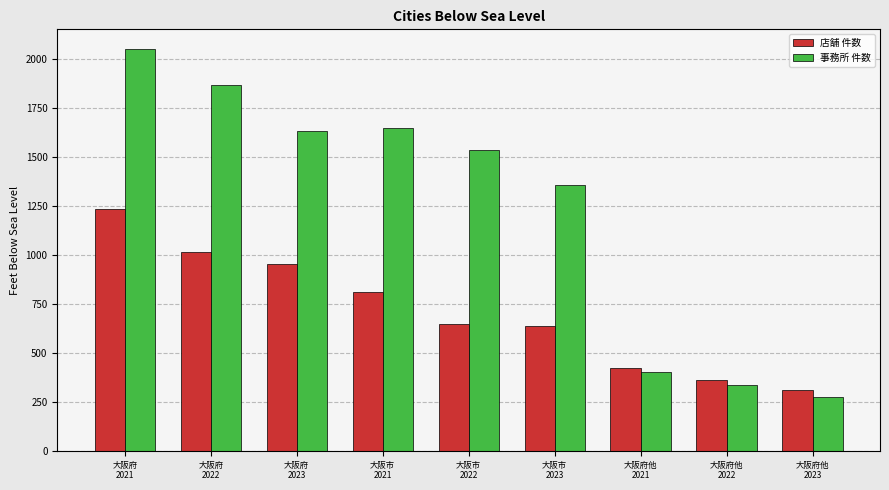

Reading left to right, extract all data points from this chart.

店舗 件数: 大阪府
2021=1233	大阪府
2022=1013	大阪府
2023=953	大阪市
2021=810	大阪市
2022=650	大阪市
2023=640	大阪府他
2021=423	大阪府他
2022=363	大阪府他
2023=313
事務所 件数: 大阪府
2021=2050	大阪府
2022=1870	大阪府
2023=1632	大阪市
2021=1647	大阪市
2022=1535	大阪市
2023=1358	大阪府他
2021=403	大阪府他
2022=335	大阪府他
2023=274